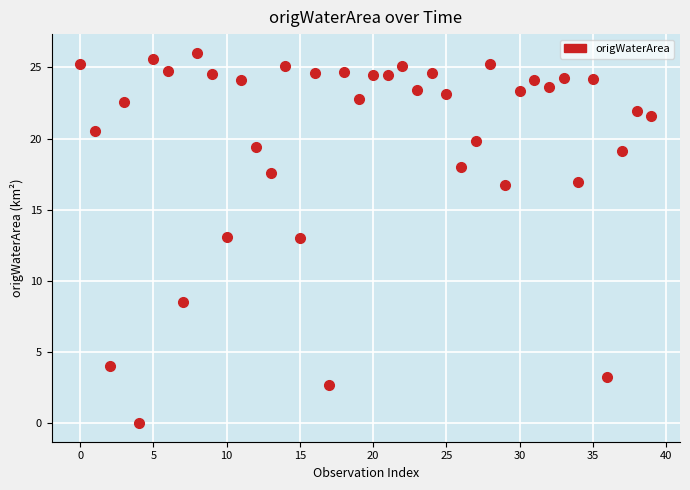

What is the range of Y values (max minus min)?

26.0